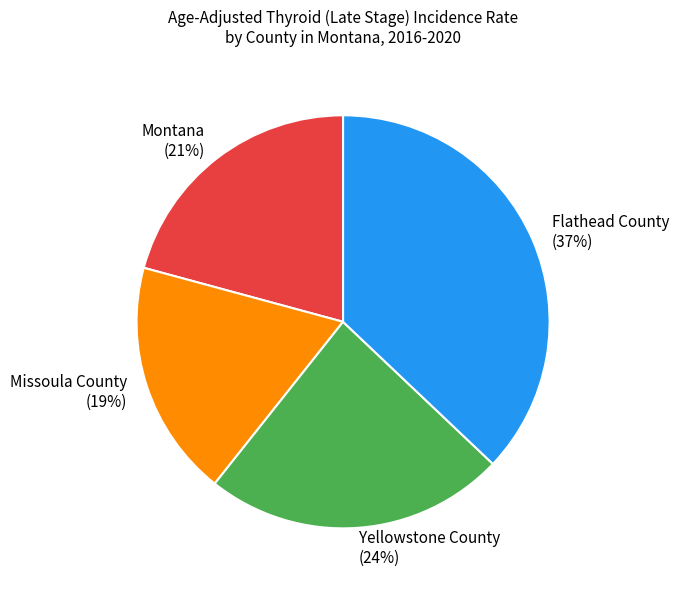

What percentage is the Yellowstone County slice, to the nearest percent?

24%